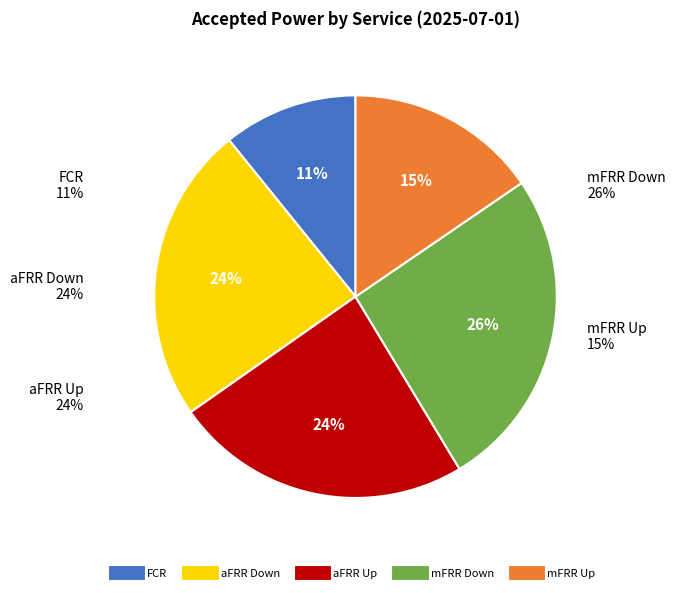

Is FCR the majority of the pie?

No